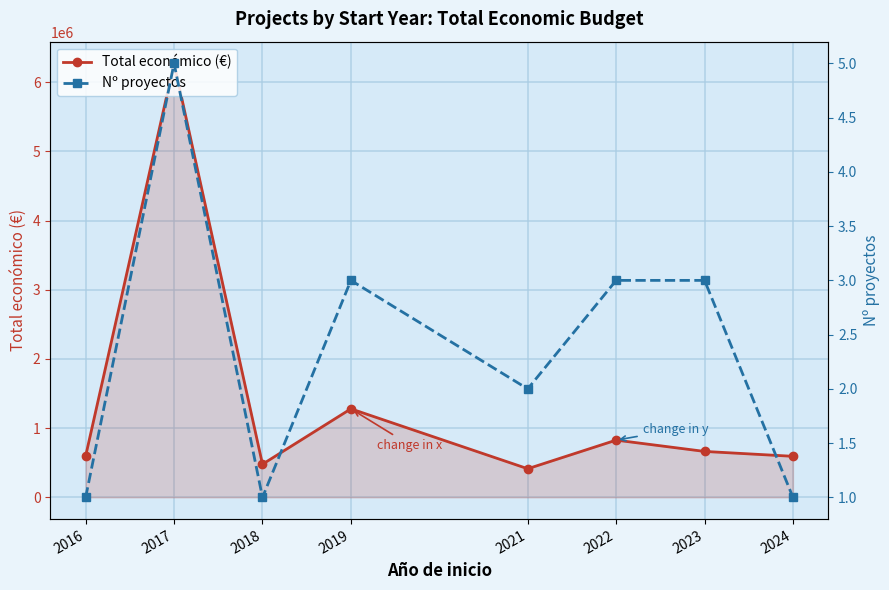

Where is the first local minimum for Total económico (€)?

2018